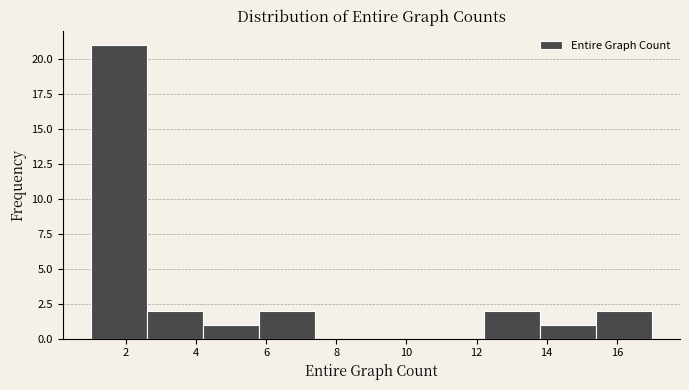

Reading left to right, list every bar in this chart as the range it spans on the x-axis followed by its height. The values are not printed on the chart, so give them approximately, as read against the axis.

1.0 to 2.6: 21
2.6 to 4.2: 2
4.2 to 5.8: 1
5.8 to 7.4: 2
7.4 to 9.0: 0
9.0 to 10.6: 0
10.6 to 12.2: 0
12.2 to 13.8: 2
13.8 to 15.4: 1
15.4 to 17.0: 2